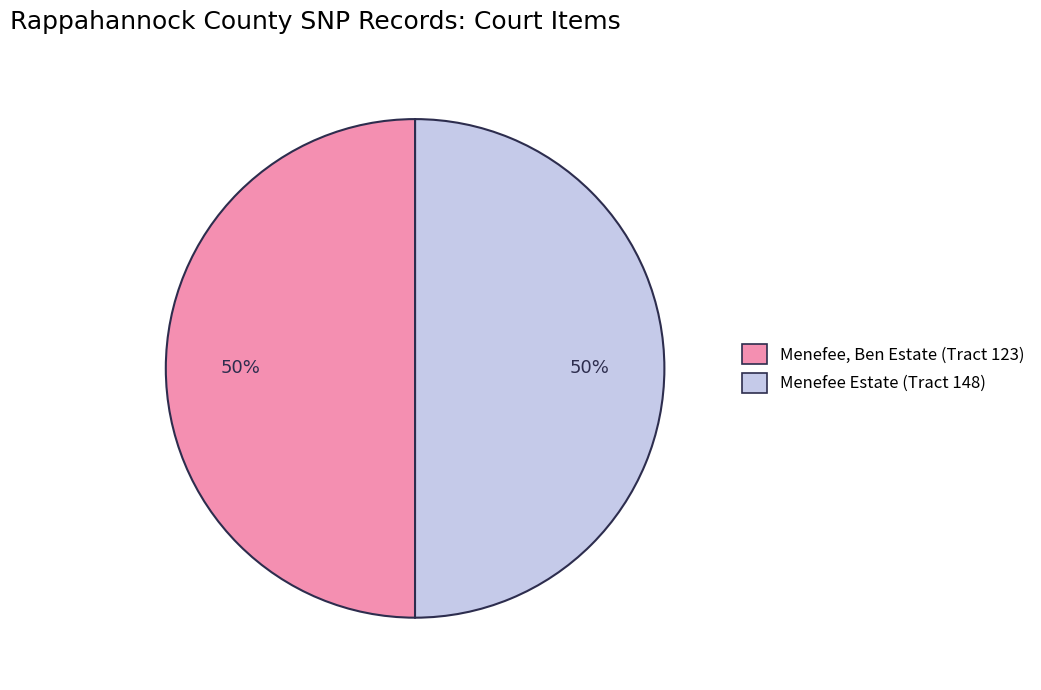

To the nearest percent, what is the combined percentage of Menefee, Ben Estate (Tract 123) and Menefee Estate (Tract 148)?

100%